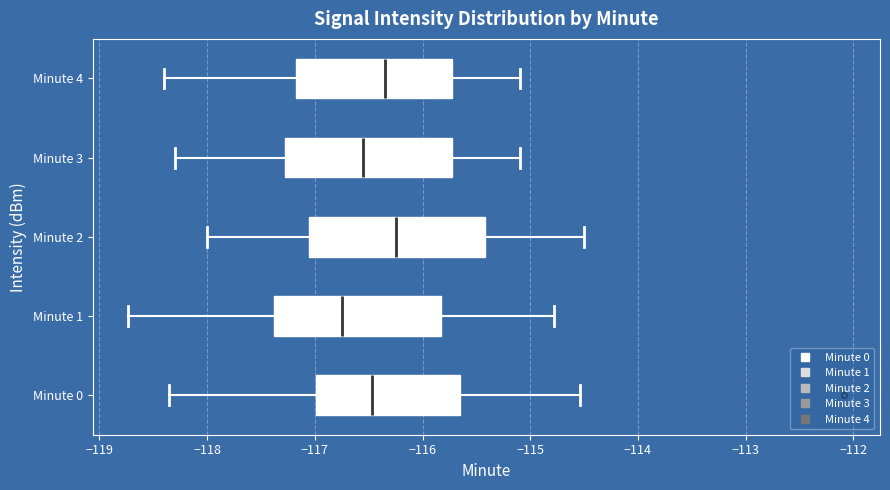

Reading bottom to top, transcribe this box plot: for each box, give where its median line is, the range the box spans, and where its two whiskers end, as read against the x-axis. The values are not printed on the chart, so give them approximately, as read against the axis.

Minute 0: median -116.5, box -117.0 to -115.6, whiskers -118.4 to -114.5
Minute 1: median -116.7, box -117.4 to -115.8, whiskers -118.7 to -114.8
Minute 2: median -116.2, box -117.0 to -115.4, whiskers -118.0 to -114.5
Minute 3: median -116.5, box -117.3 to -115.7, whiskers -118.3 to -115.1
Minute 4: median -116.3, box -117.2 to -115.7, whiskers -118.4 to -115.1